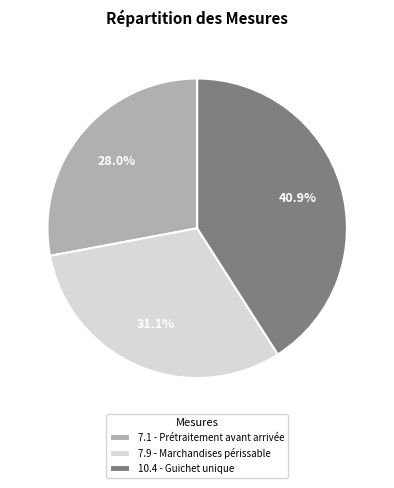

How many slices are in this pie chart?

3